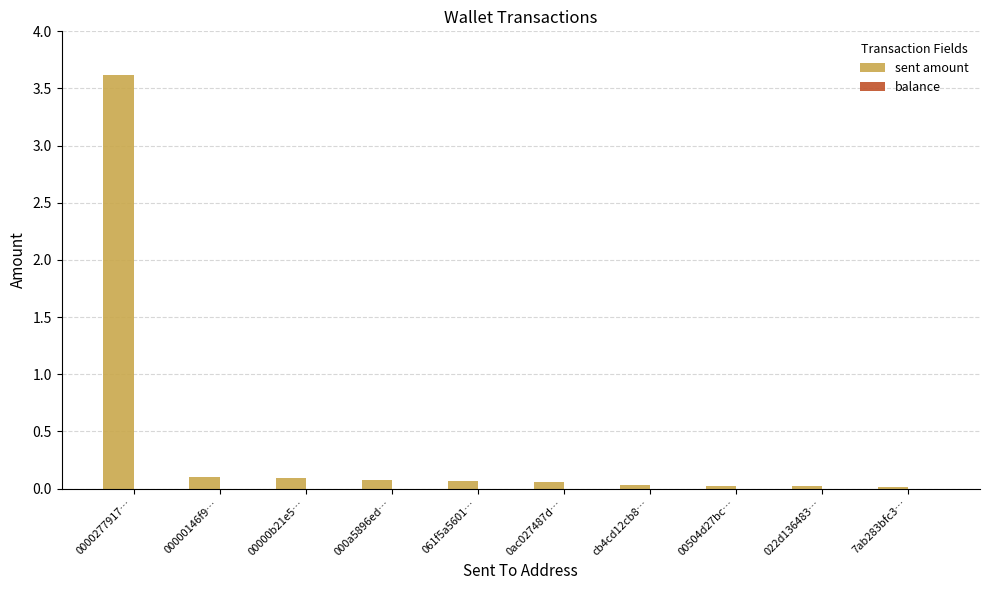

What is the difference between the maximum and second lowest values?

3.6